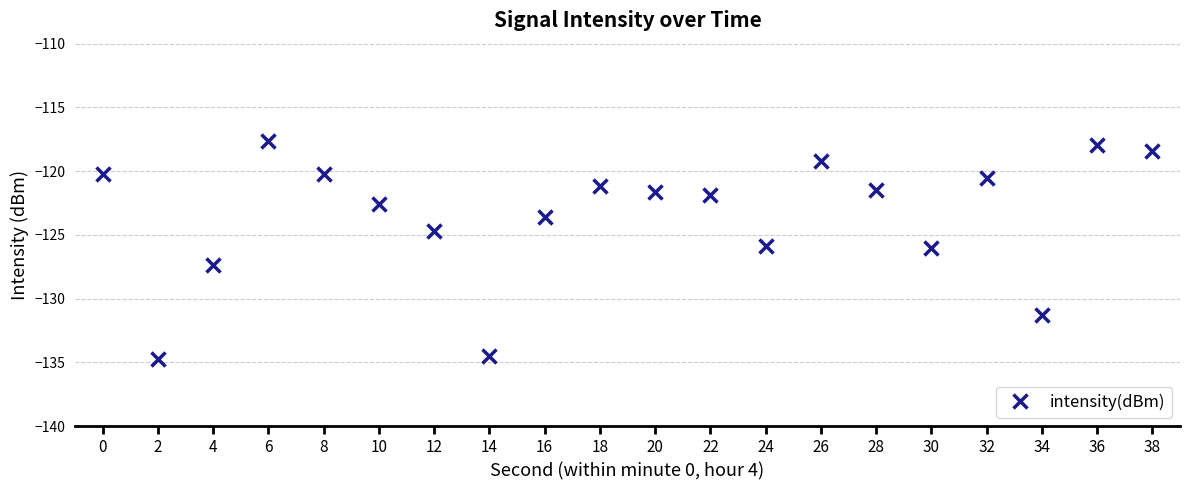

What is the smallest value displayed?

-134.7